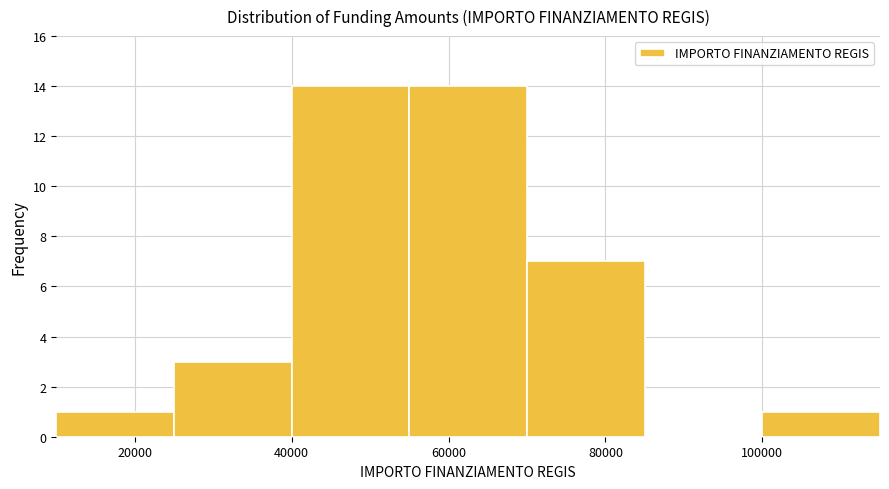

Reading left to right, transcribe this chart: for each bar, give the range it covers on the x-axis and its height. Neither the bar edges nor the heights are printed on the chart, so give them approximately, as read against the axes.

10000 to 25000: 1
25000 to 40000: 3
40000 to 55000: 14
55000 to 70000: 14
70000 to 85000: 7
85000 to 100000: 0
100000 to 115000: 1